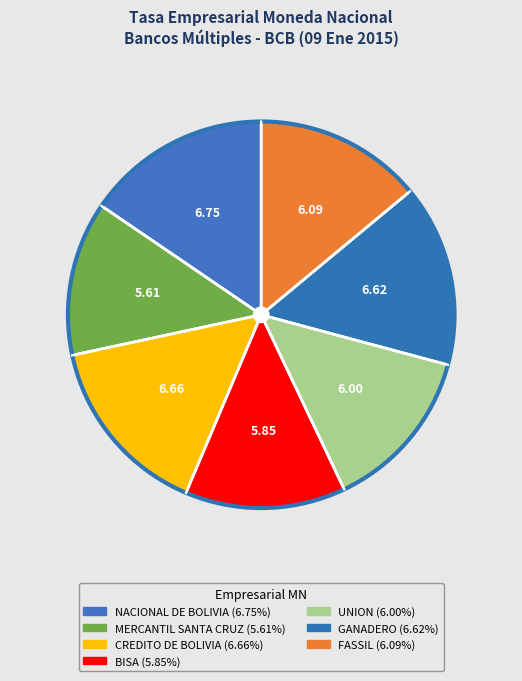

Does FASSIL represent more than half of the total?

No